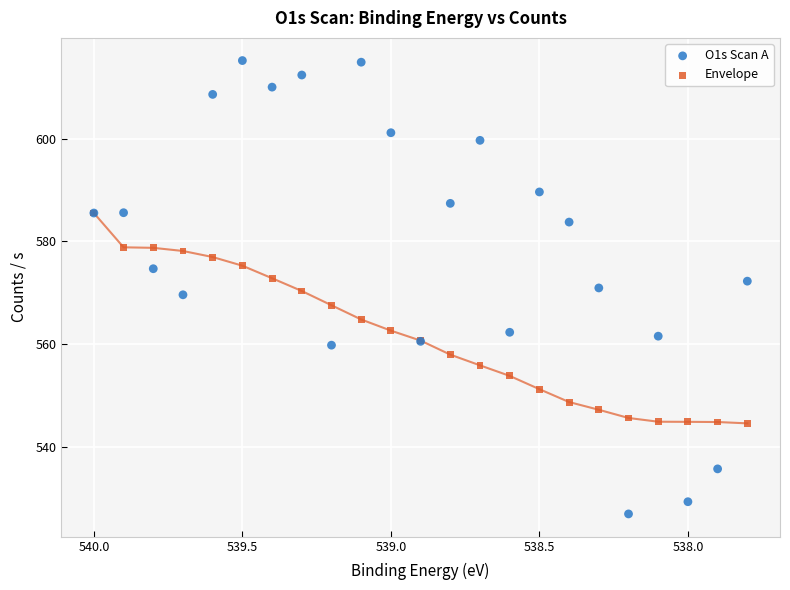

Which series reaches the minimum Y coordinate?

O1s Scan A